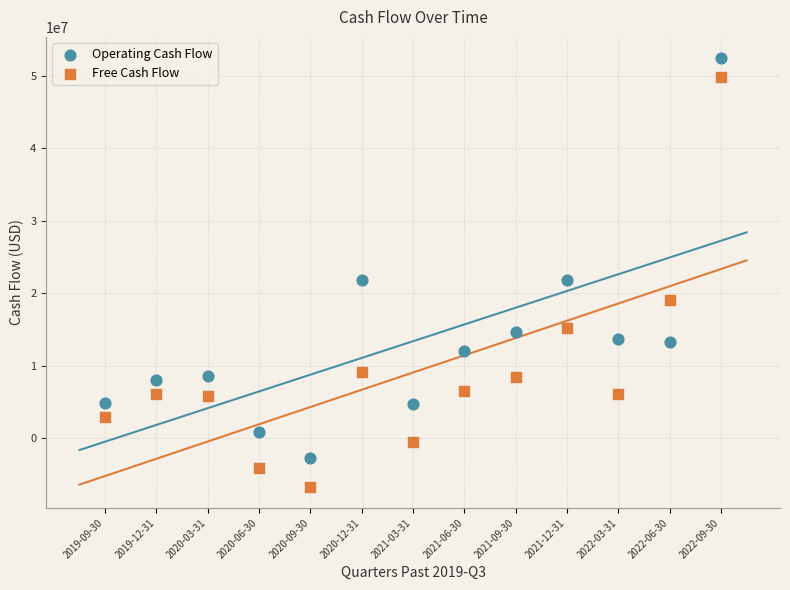

What are all the series names shown in the legend?

Operating Cash Flow, Free Cash Flow